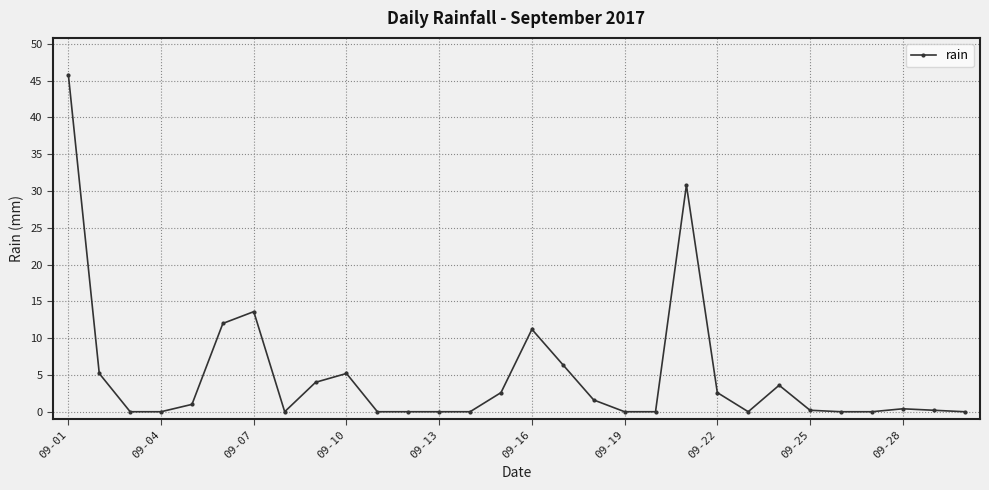

What is the maximum value shown in the chart?

45.8